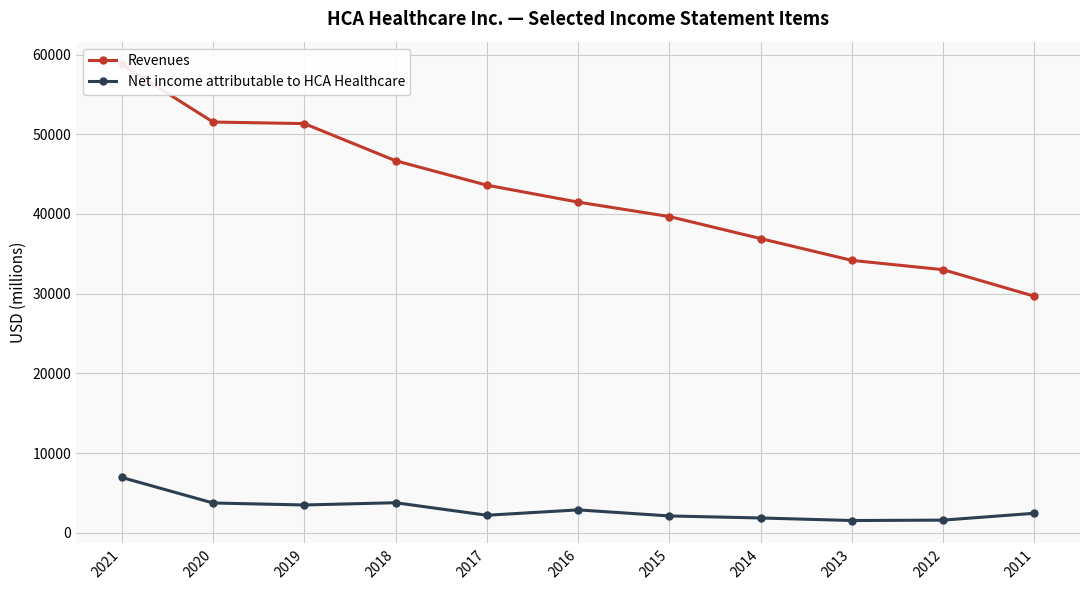

Which series has the widest spread of values?

Revenues